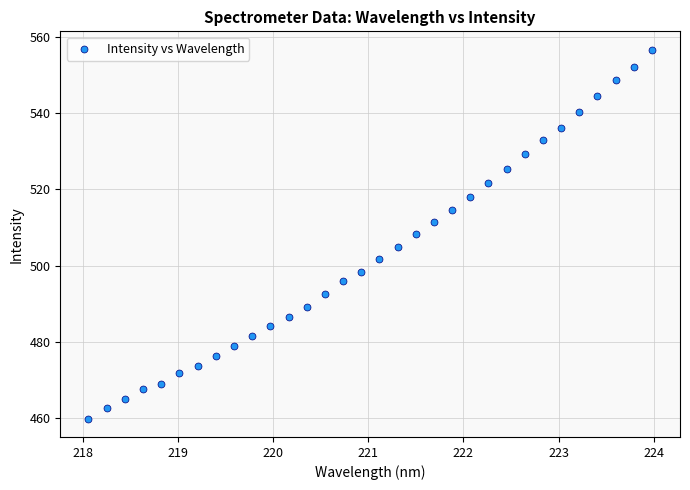

What is the range of Y values (max minus min)?

96.9